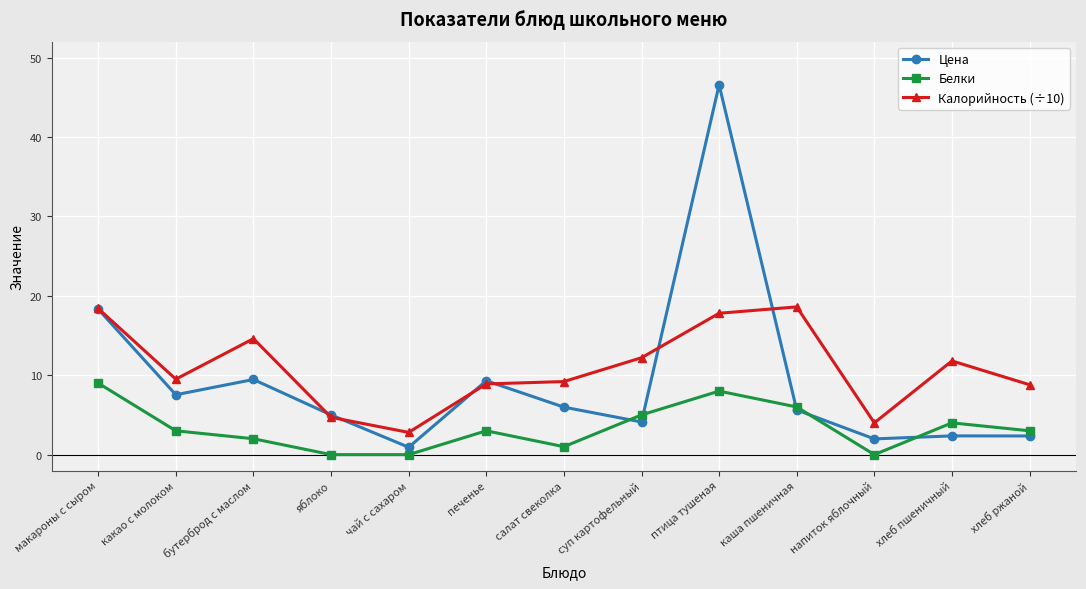

Between птица тушеная and хлеб ржаной, which series saw the biggest shift?

Цена